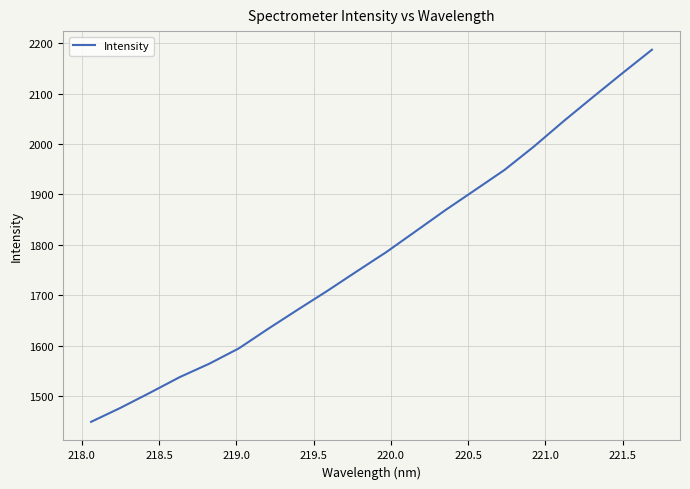

What is the difference between the maximum and minimum values?

738.7